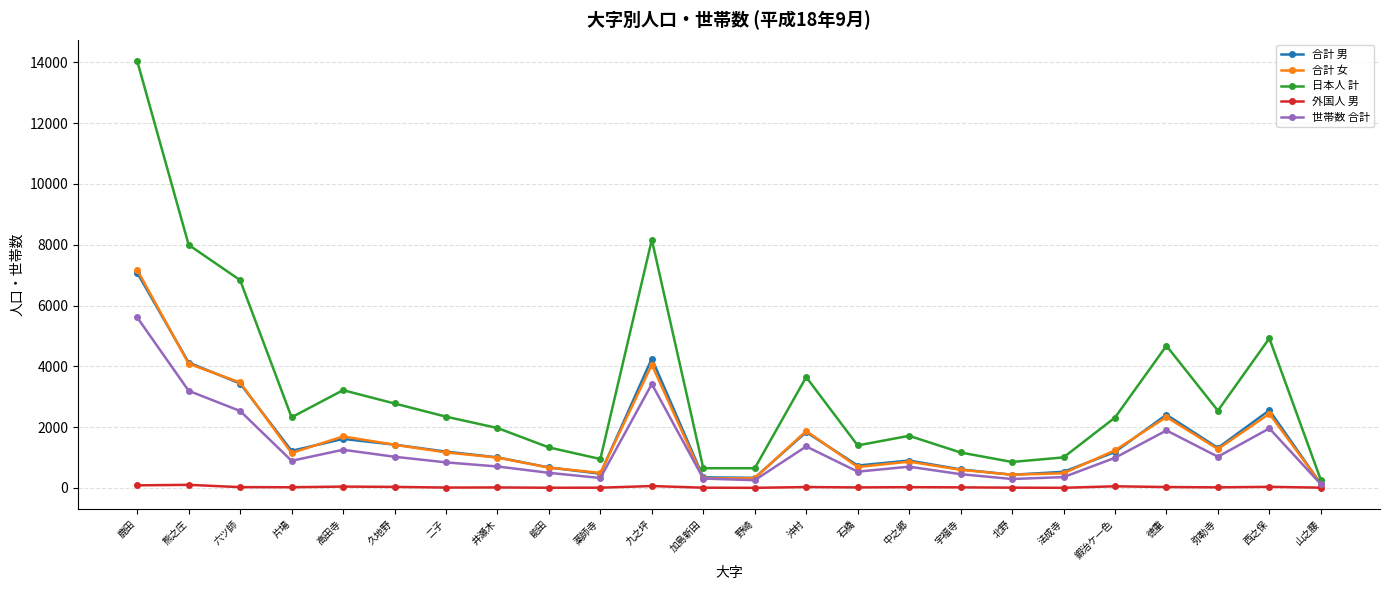

Where is 日本人 計 nearest to the value 7153?

六ツ師